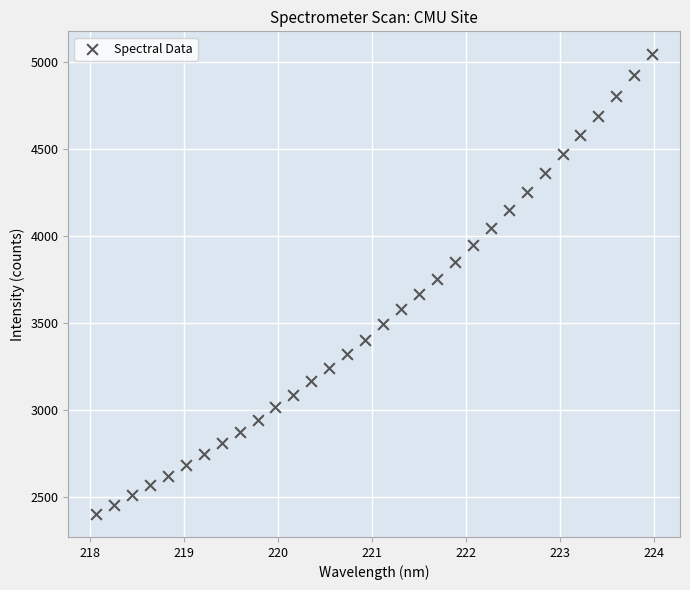

What is the range of X values (max minus min)?

5.9